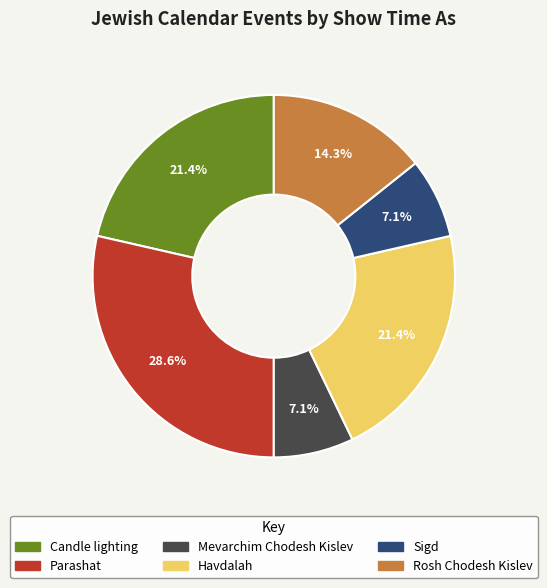

Which category has the biggest portion of the pie?

Parashat